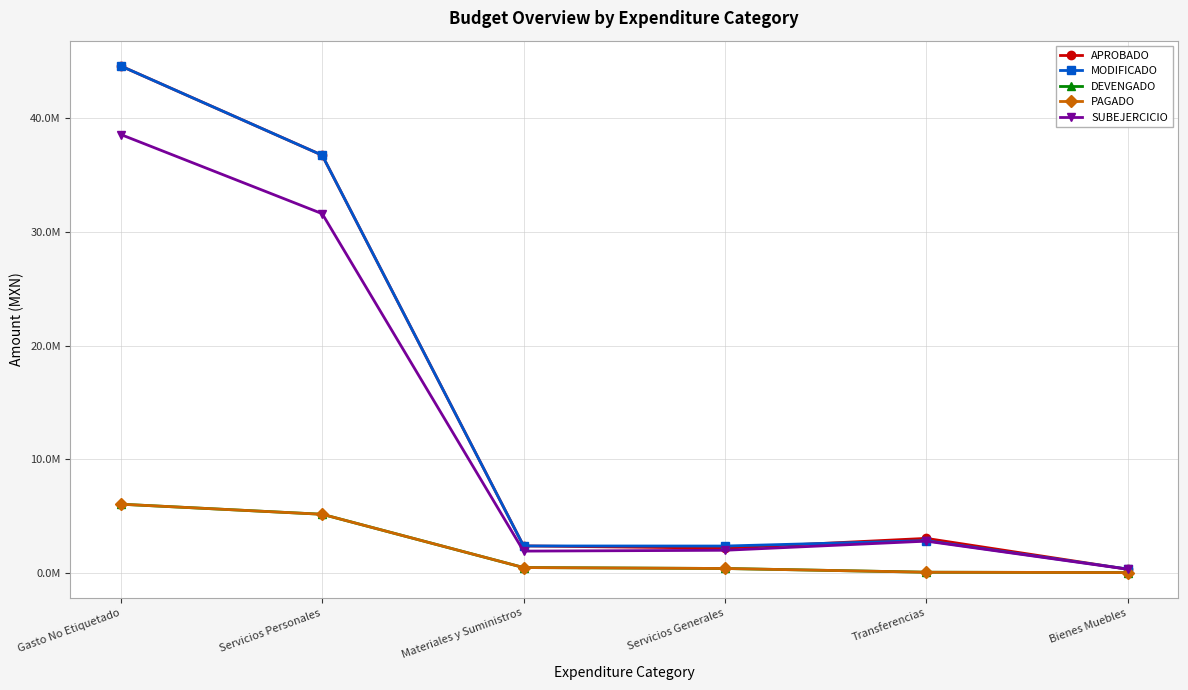

What value does the SUBEJERCICIO series have at Servicios Personales?

31617067.4